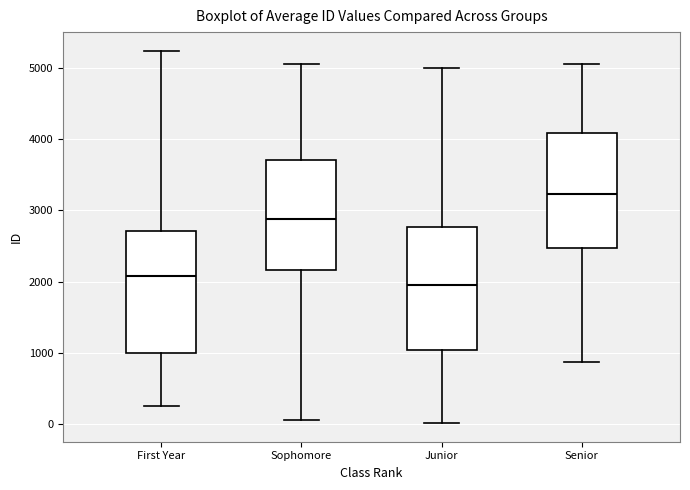

Reading left to right, read every box against the y-axis: the position of its median line, the range the box covers, and the ends of its whiskers. The values are not printed on the chart, so give them approximately, as read against the axis.

First Year: median 2100, box 1000 to 2700, whiskers 300 to 5200
Sophomore: median 2900, box 2200 to 3700, whiskers 100 to 5100
Junior: median 2000, box 1000 to 2800, whiskers 0 to 5000
Senior: median 3200, box 2500 to 4100, whiskers 900 to 5100